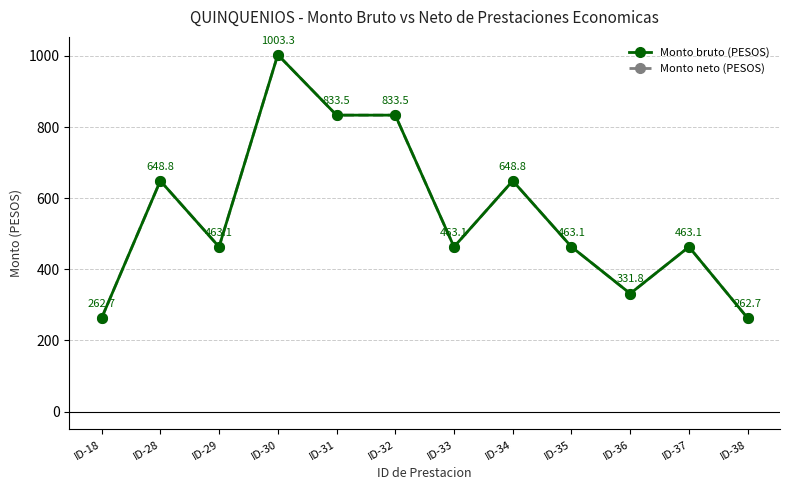

True or false: Monto neto (PESOS) has a value of 156.0 at ID-36.

False